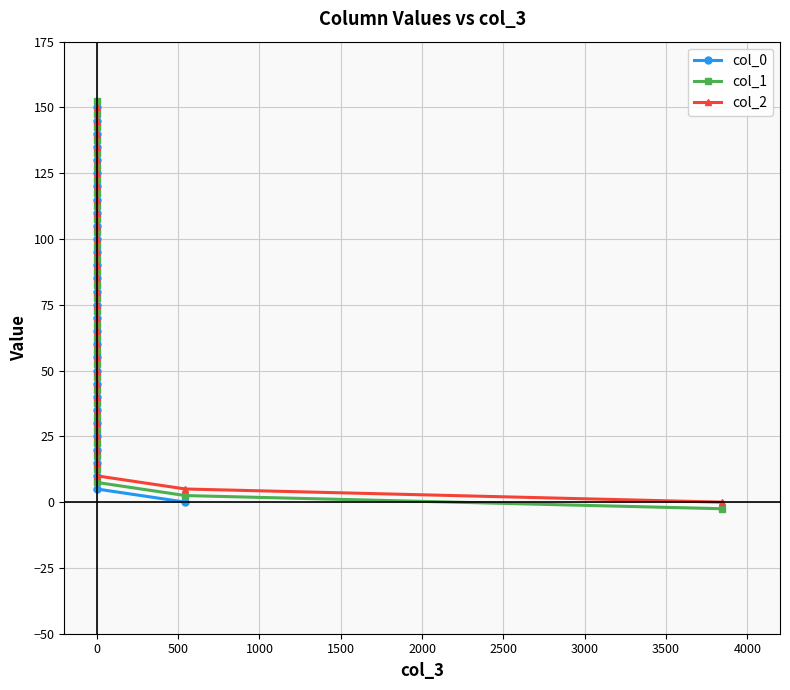

Rank the series at 0 from lowest to highest value.

col_0, col_1, col_2